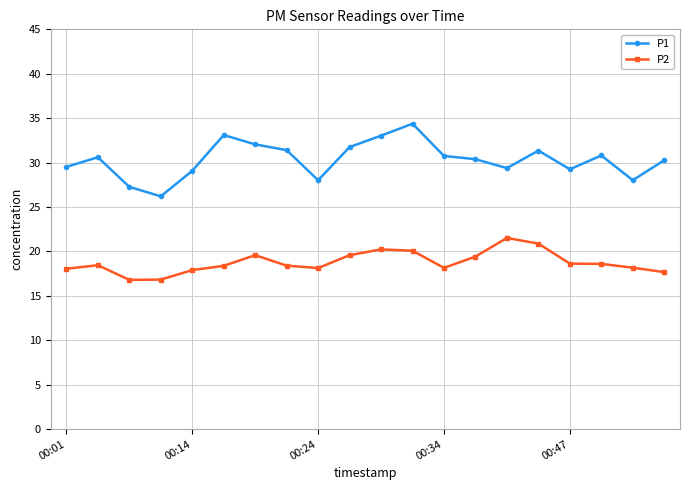

True or false: P1 and P2 intersect in this chart.

False